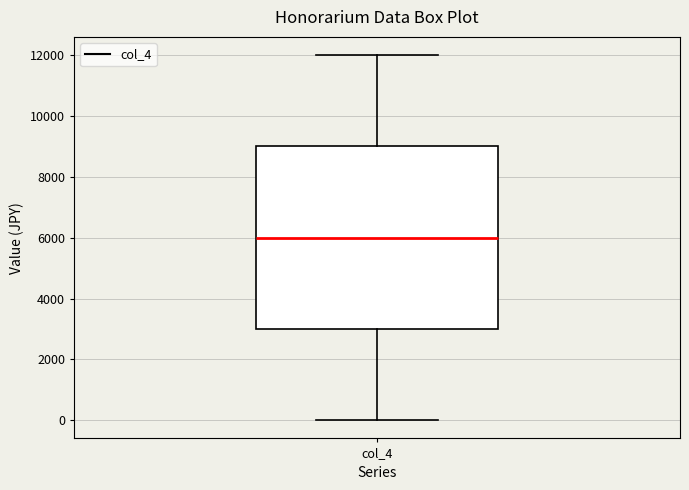

Where does the lower whisker of the box for col_4 end on the y-axis? The values are not printed on the chart, so give them approximately, as read against the axis.

0